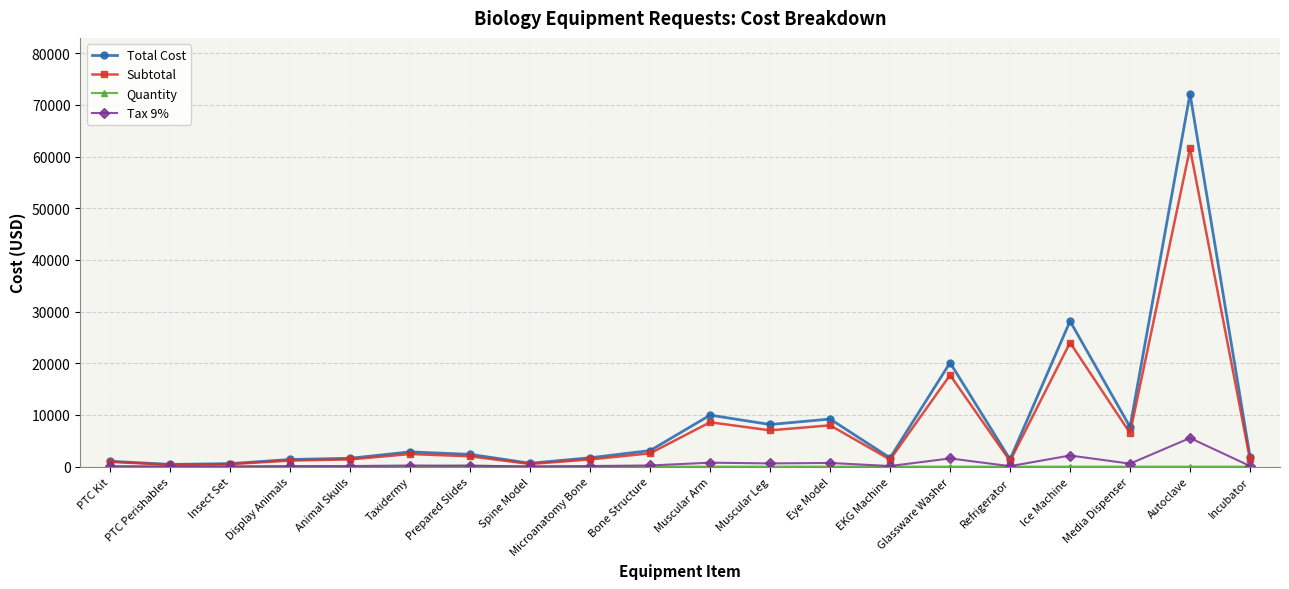

Is it true that Subtotal equals 61588.8 at Autoclave?

True